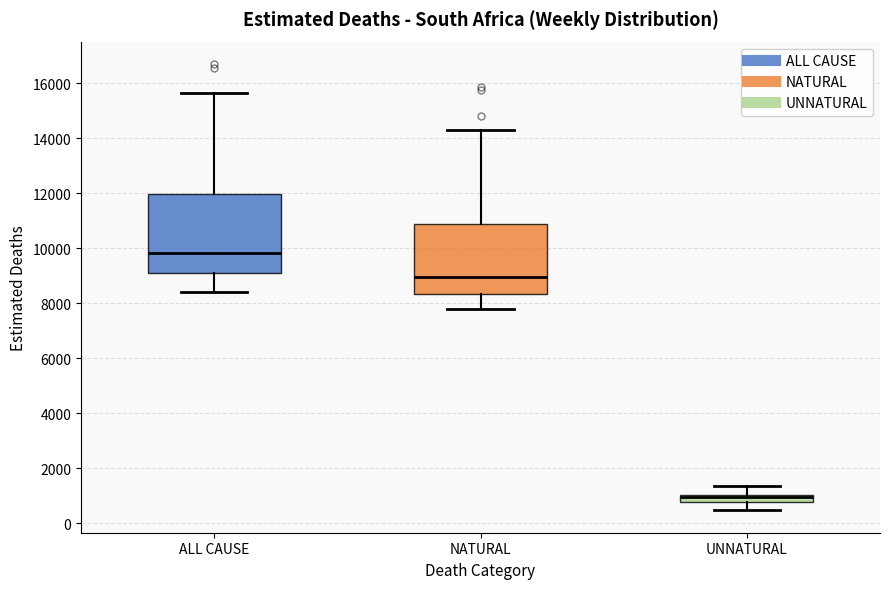

Which box's median line is the highest?

ALL CAUSE